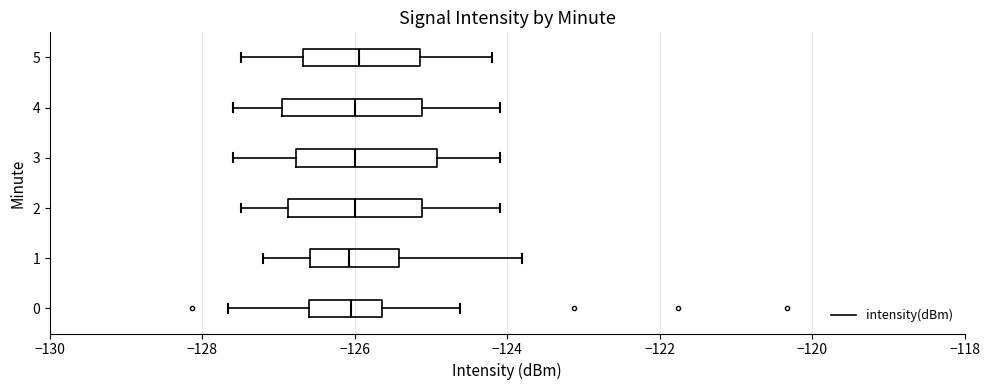

Reading bottom to top, read every box against the x-axis: the position of its median line, the range the box covers, and the ends of its whiskers. The values are not printed on the chart, so give them approximately, as read against the axis.

0: median -126.0, box -126.6 to -125.6, whiskers -127.6 to -124.6
1: median -126.0, box -126.6 to -125.4, whiskers -127.2 to -123.8
2: median -126.0, box -126.8 to -125.2, whiskers -127.4 to -124.0
3: median -126.0, box -126.8 to -125.0, whiskers -127.6 to -124.0
4: median -126.0, box -127.0 to -125.2, whiskers -127.6 to -124.0
5: median -126.0, box -126.6 to -125.2, whiskers -127.4 to -124.2